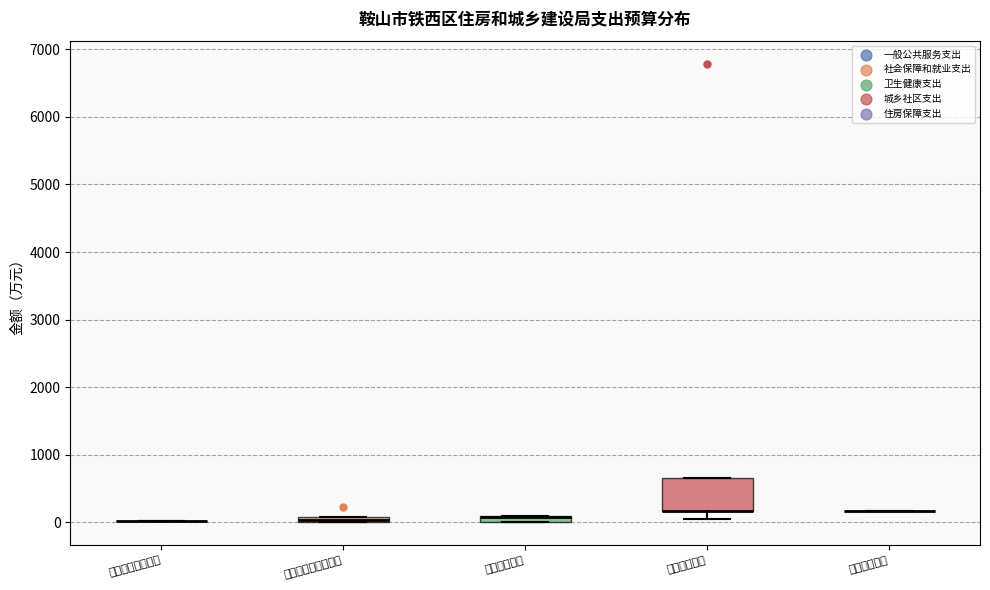

Which box is the tallest, from its lower edge to its upper edge?

城乡社区支出